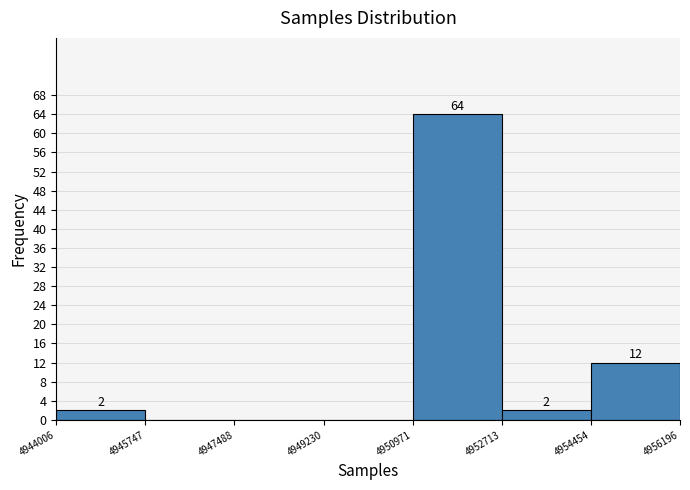

Over which range of the x-axis is the bar tallest?

4950971 to 4952713